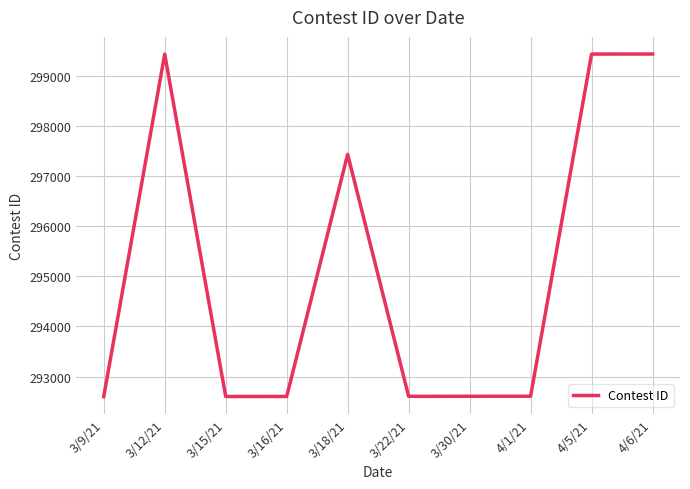

What is the sum of all values?

2951332